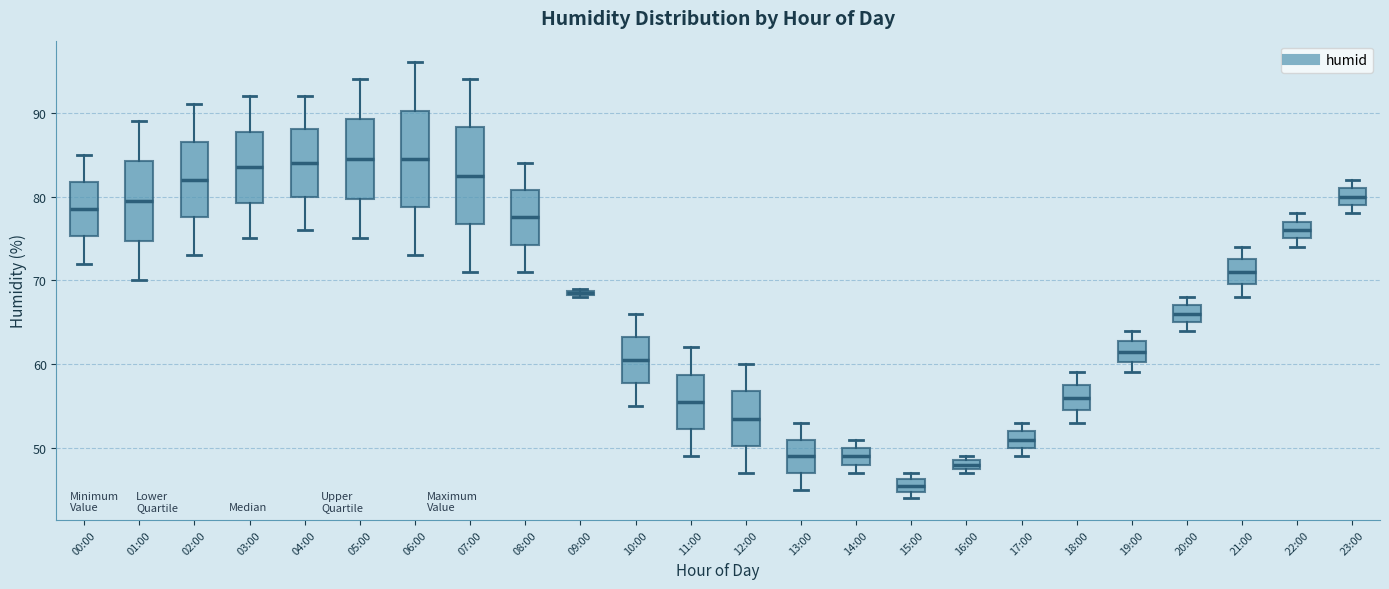

Where does the lower whisker of the box for 00:00 end on the y-axis? The values are not printed on the chart, so give them approximately, as read against the axis.

72